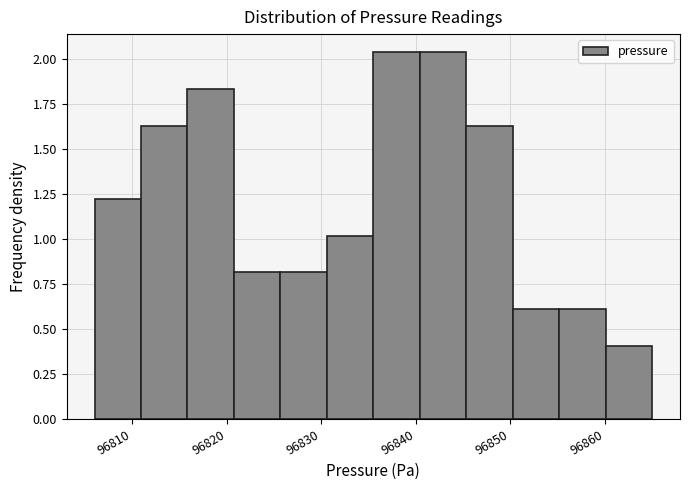

Reading left to right, list every bar in this chart as the range it spans on the x-axis followed by its height. Neither the bar edges nor the heights are printed on the chart, so give them approximately, as read against the axes.

96806 to 96811: 1.20
96811 to 96816: 1.65
96816 to 96821: 1.85
96821 to 96826: 0.80
96826 to 96831: 0.80
96831 to 96836: 1.00
96836 to 96840: 2.05
96840 to 96845: 2.05
96845 to 96850: 1.65
96850 to 96855: 0.60
96855 to 96860: 0.60
96860 to 96865: 0.40